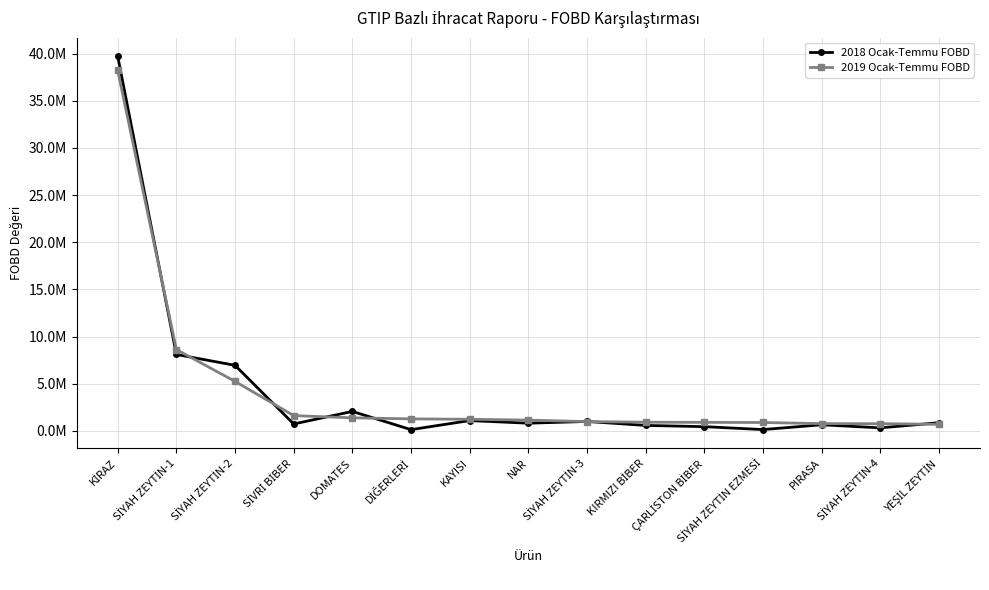

Is this an area chart (filled region under the line)?

No